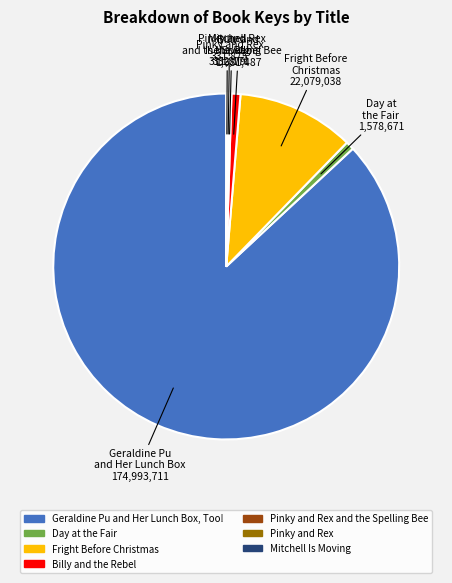

Which category has the biggest portion of the pie?

Geraldine Pu and Her Lunch Box, Too!